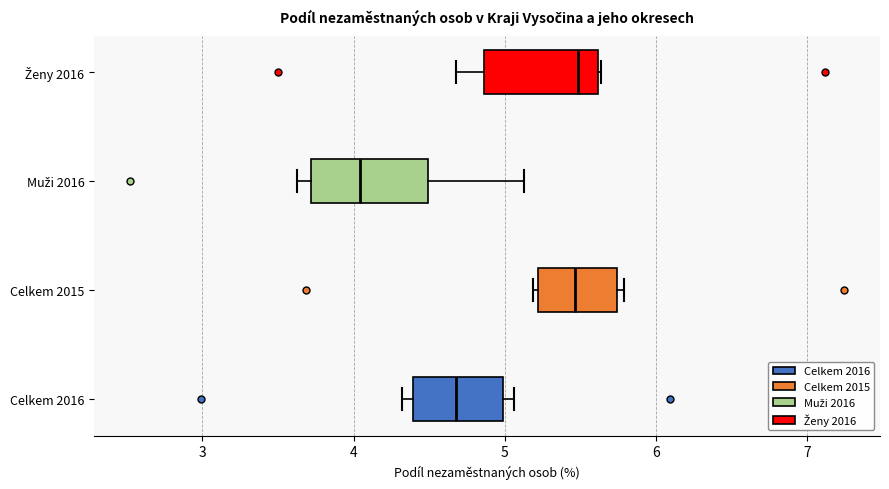

Where does the right whisker of the box for Muži 2016 end on the x-axis? The values are not printed on the chart, so give them approximately, as read against the axis.

5.1